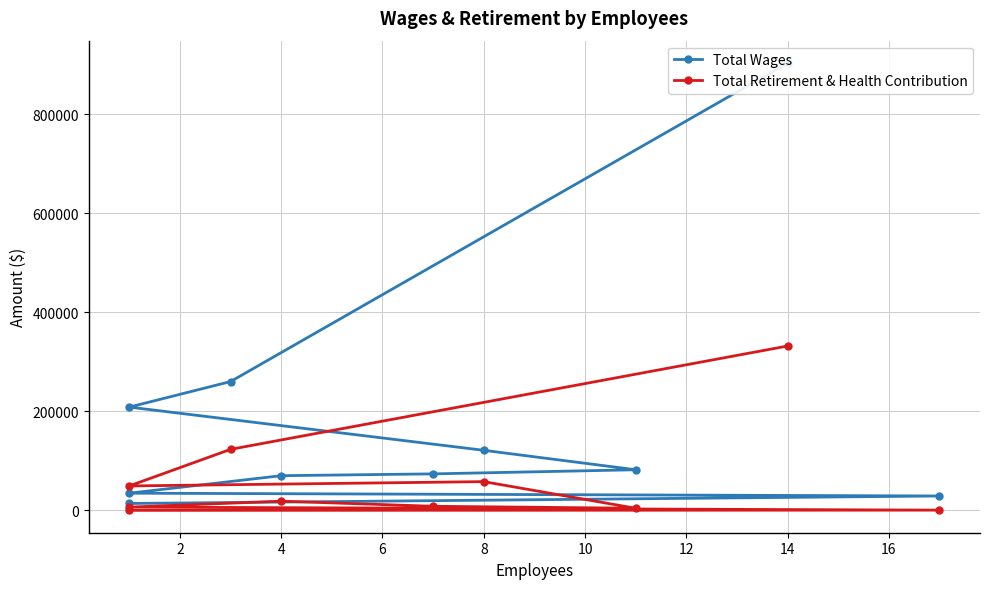

Reading right to left, extract all data points from this chart.

Total Wages: 13908	29031	34681	70021	73685	81996	121278	208526	260111	903382
Total Retirement & Health Contribution: 0	431	6554	18538	8240	4212	58016	49300	123219	331905